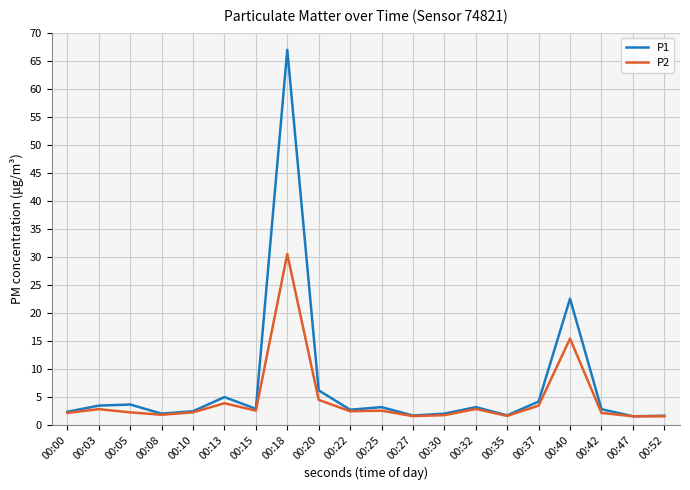

What is the total value across all series at 00:08?

3.7